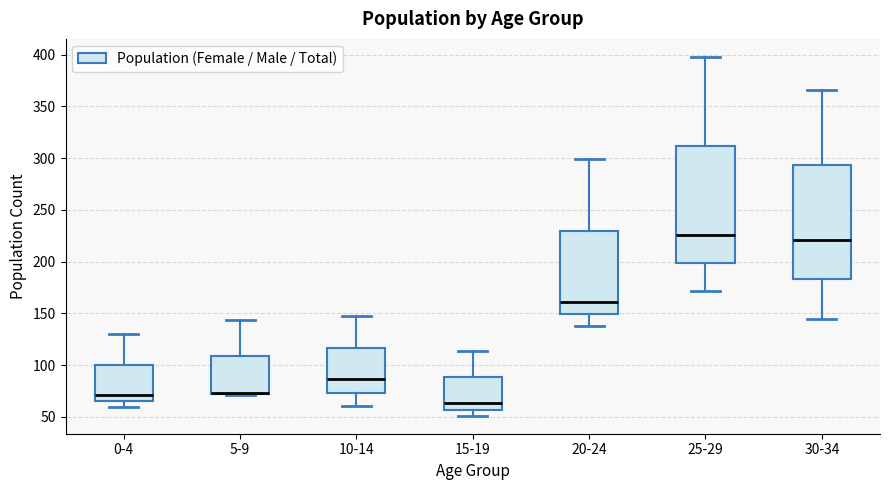

Reading left to right, transcribe this box plot: for each box, give where its median line is, the range the box spans, and where its two whiskers end, as read against the y-axis. The values are not printed on the chart, so give them approximately, as read against the axis.

0-4: median 70, box 65 to 100, whiskers 60 to 130
5-9: median 75 (drawn on the box's lower edge), box 70 to 110, whiskers 70 to 145
10-14: median 85, box 75 to 115, whiskers 60 to 145
15-19: median 65, box 55 to 90, whiskers 50 to 115
20-24: median 160, box 150 to 230, whiskers 140 to 300
25-29: median 225, box 200 to 310, whiskers 170 to 400
30-34: median 220, box 185 to 295, whiskers 145 to 365